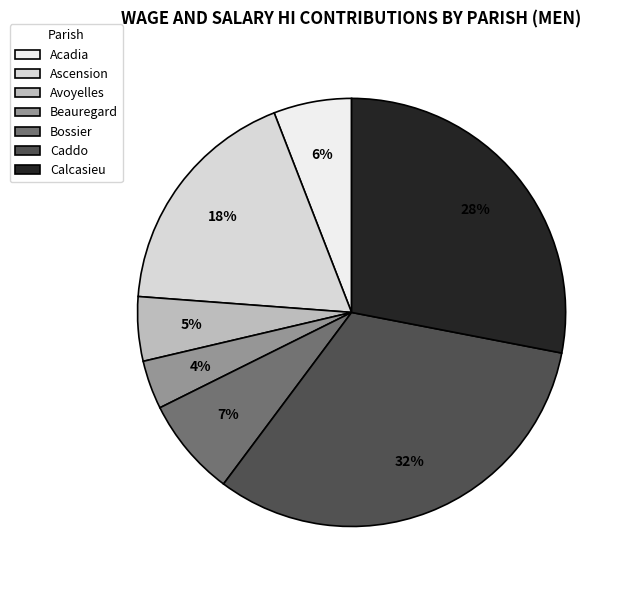

To the nearest percent, what portion does Caddo represent?

32%